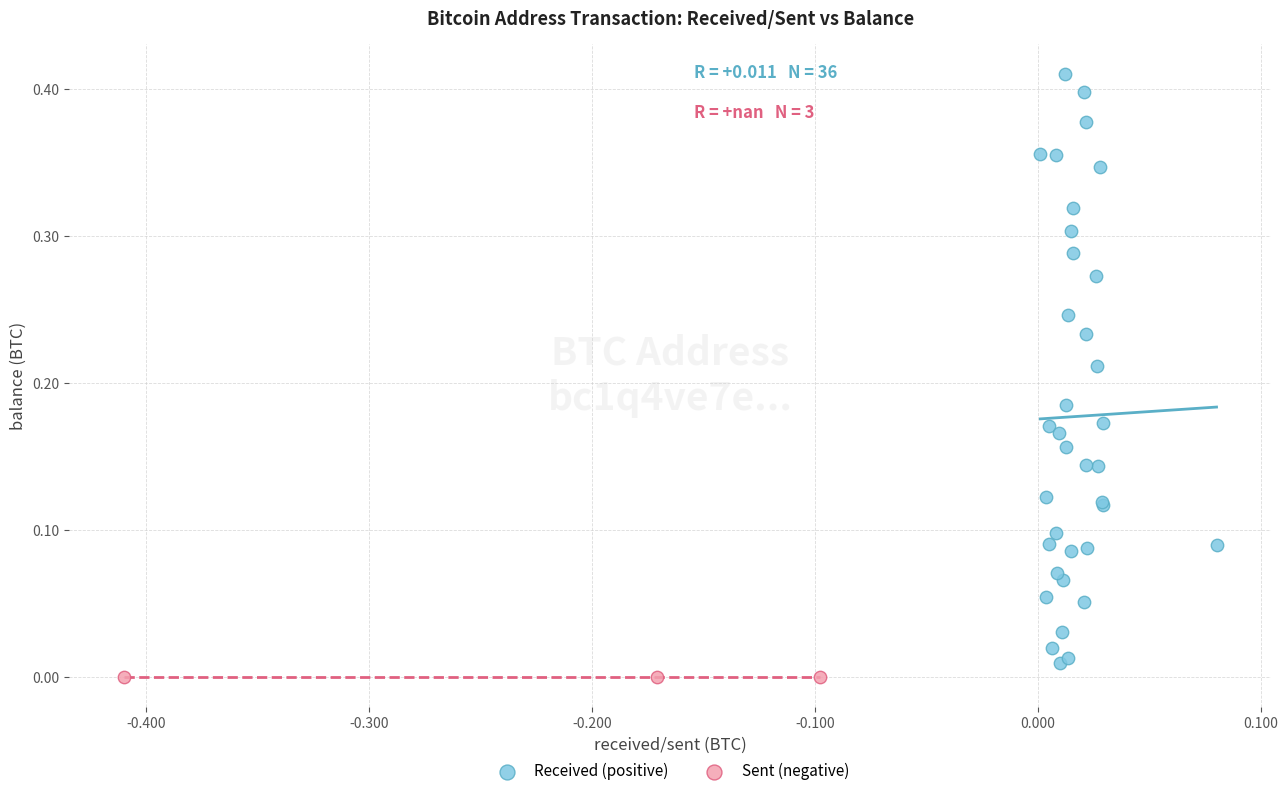

Which series contains the lowest Y value?

Sent (negative)